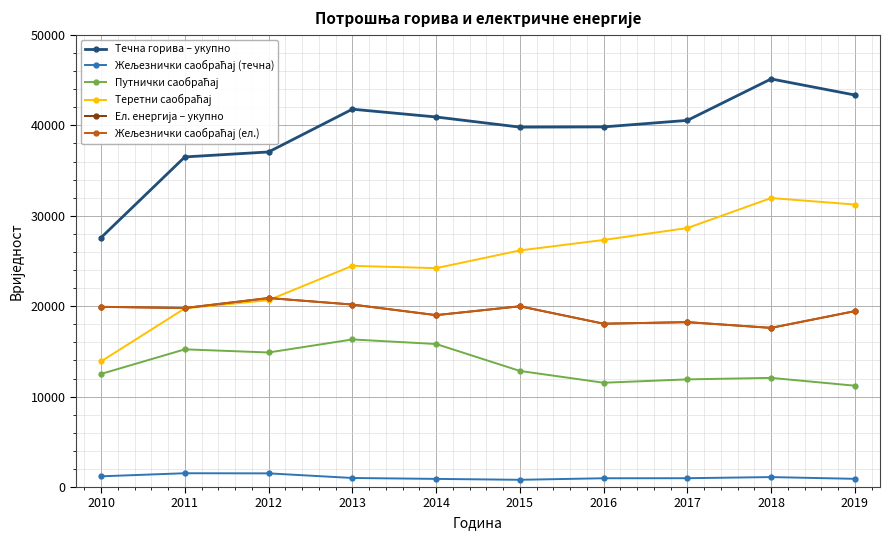

Is this an area chart (filled region under the line)?

No